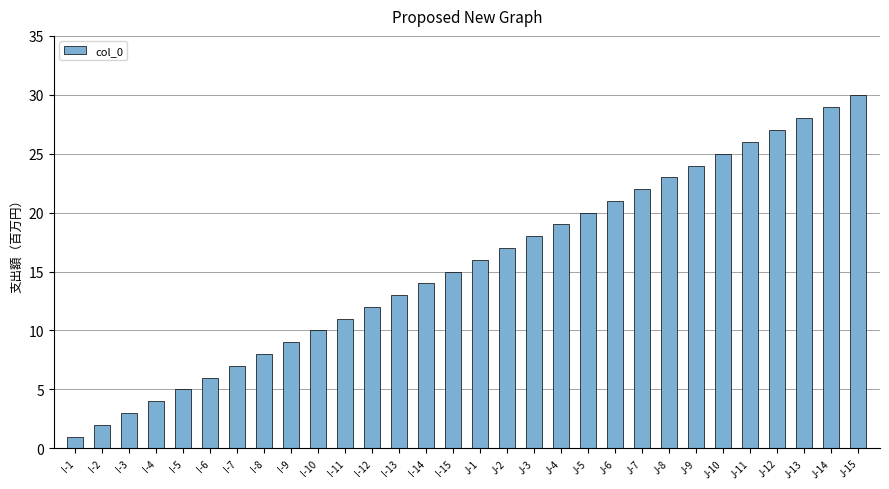

Rank the categories by value from highest to lowest.

J-15, J-14, J-13, J-12, J-11, J-10, J-9, J-8, J-7, J-6, J-5, J-4, J-3, J-2, J-1, I-15, I-14, I-13, I-12, I-11, I-10, I-9, I-8, I-7, I-6, I-5, I-4, I-3, I-2, I-1